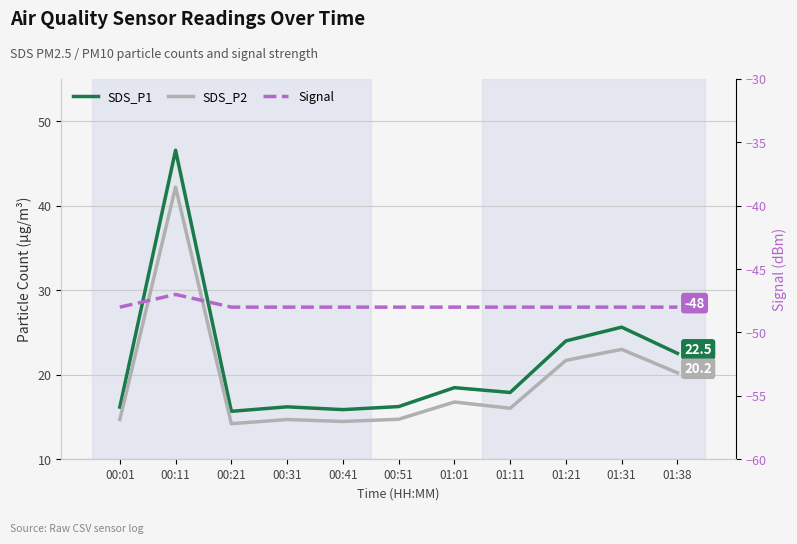

How many data points in SDS_P2 are above 16?

6